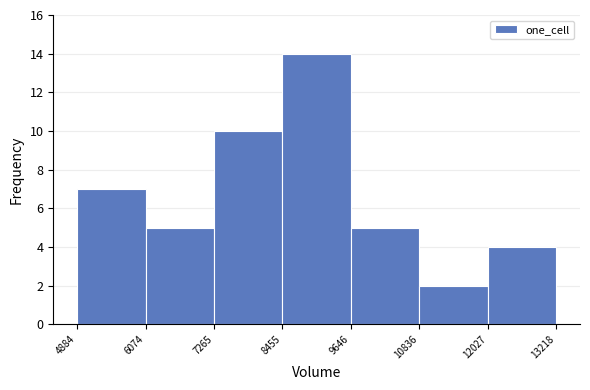

Reading left to right, list every bar in this chart as the range it spans on the x-axis followed by its height. The values are not printed on the chart, so give them approximately, as read against the axis.

4884 to 6074: 7
6074 to 7265: 5
7265 to 8455: 10
8455 to 9646: 14
9646 to 10836: 5
10836 to 12027: 2
12027 to 13218: 4